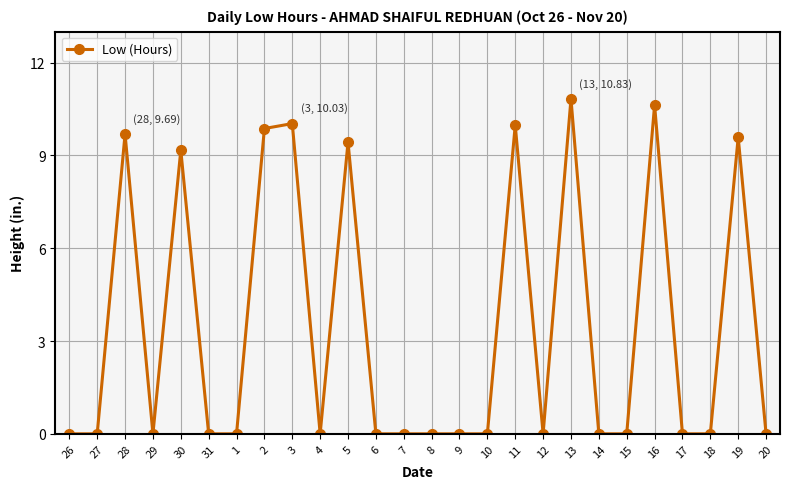

What is the difference between the maximum and minimum values?

10.8